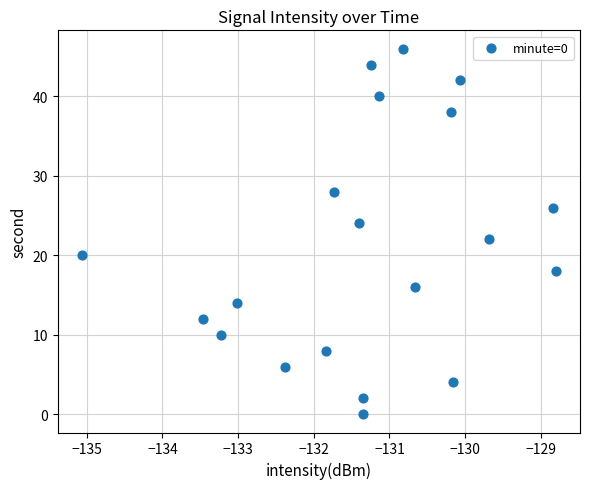

What is the range of Y values (max minus min)?

46